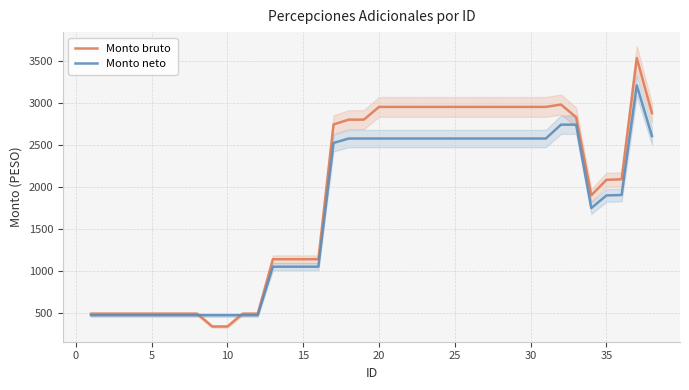

What is the minimum value for Monto bruto?

342.2